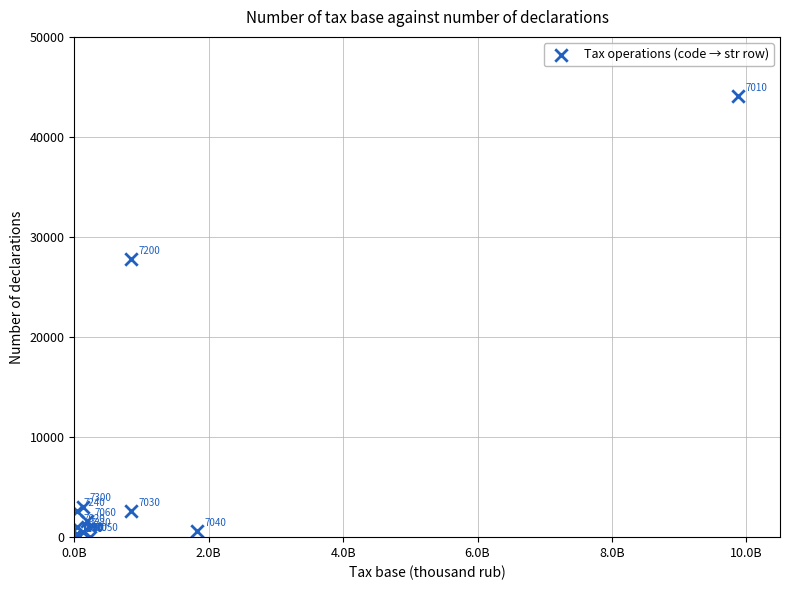

What Y value in the scatter plot is closest to 22024?

27781